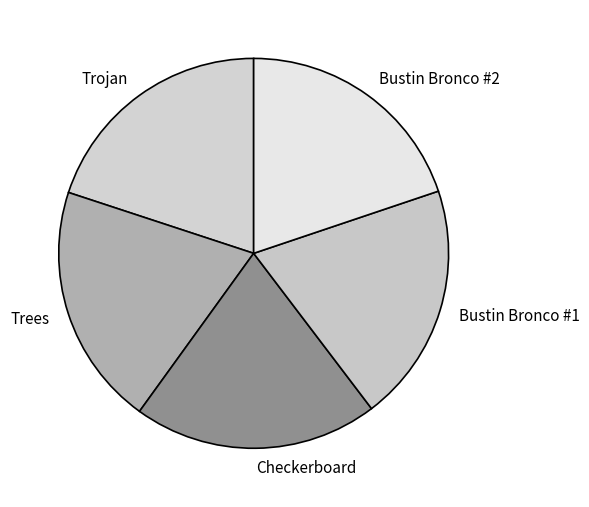

Is the sum of Bustin Bronco #1 and Trojan greater than half?

No